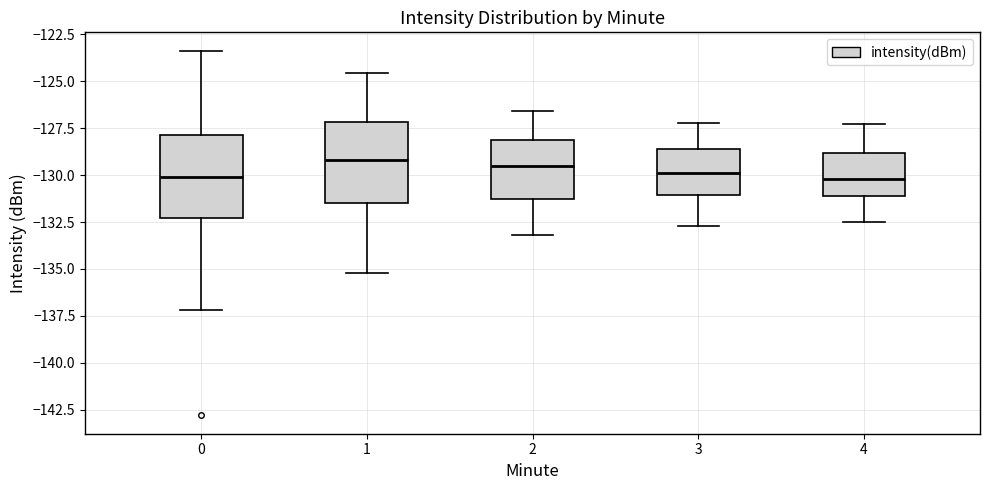

Reading left to right, read every box against the y-axis: the position of its median line, the range the box covers, and the ends of its whiskers. The values are not printed on the chart, so give them approximately, as read against the axis.

0: median -130.0, box -132.5 to -128.0, whiskers -137.0 to -123.5
1: median -129.0, box -131.5 to -127.0, whiskers -135.0 to -124.5
2: median -129.5, box -131.0 to -128.0, whiskers -133.0 to -126.5
3: median -130.0, box -131.0 to -128.5, whiskers -132.5 to -127.0
4: median -130.0, box -131.0 to -129.0, whiskers -132.5 to -127.5